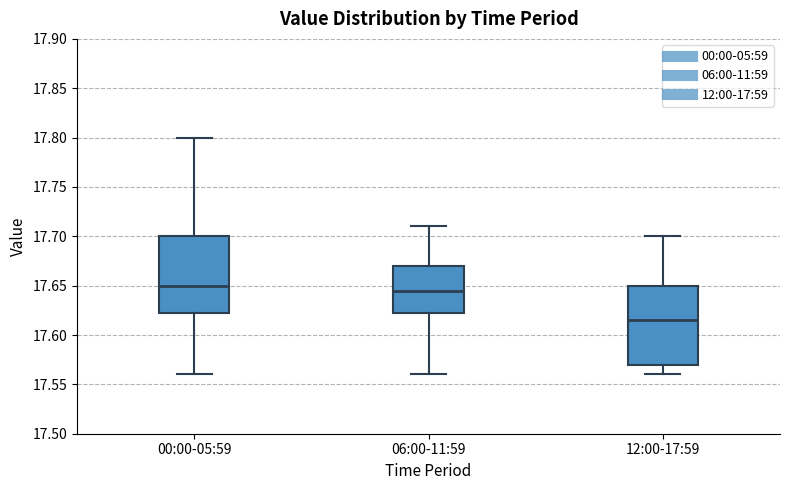

Reading left to right, transcribe this box plot: for each box, give where its median line is, the range the box spans, and where its two whiskers end, as read against the y-axis. The values are not printed on the chart, so give them approximately, as read against the axis.

00:00-05:59: median 17.650, box 17.625 to 17.700, whiskers 17.560 to 17.800
06:00-11:59: median 17.645, box 17.625 to 17.670, whiskers 17.560 to 17.710
12:00-17:59: median 17.615, box 17.570 to 17.650, whiskers 17.560 to 17.700